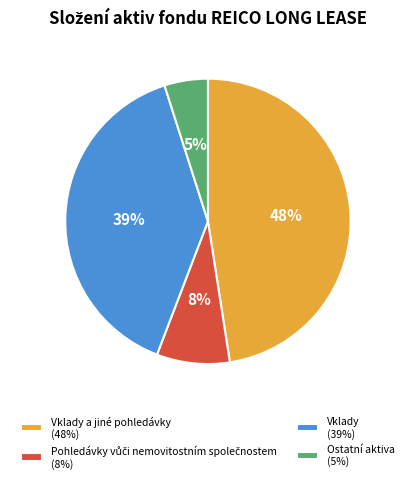

Between Vklady a jiné pohledávky (48%) and Vklady (39%), which is larger?

Vklady a jiné pohledávky (48%)